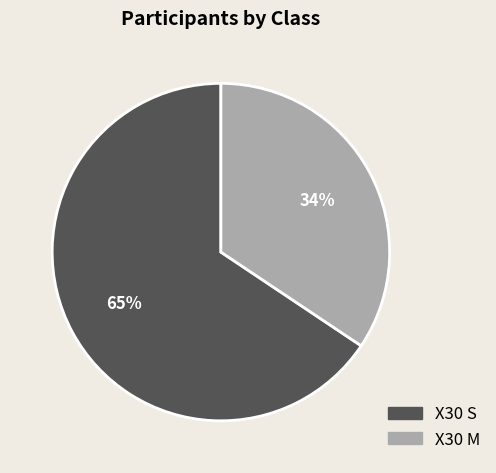

True or false: X30 S accounts for 59% of the total.

False